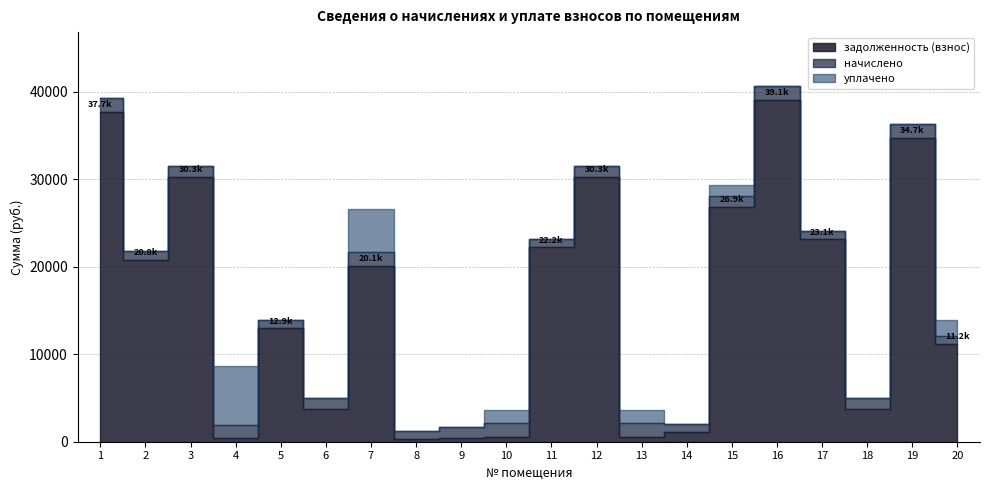

What is the sum of all задолженность (взнос) values?

320152.2